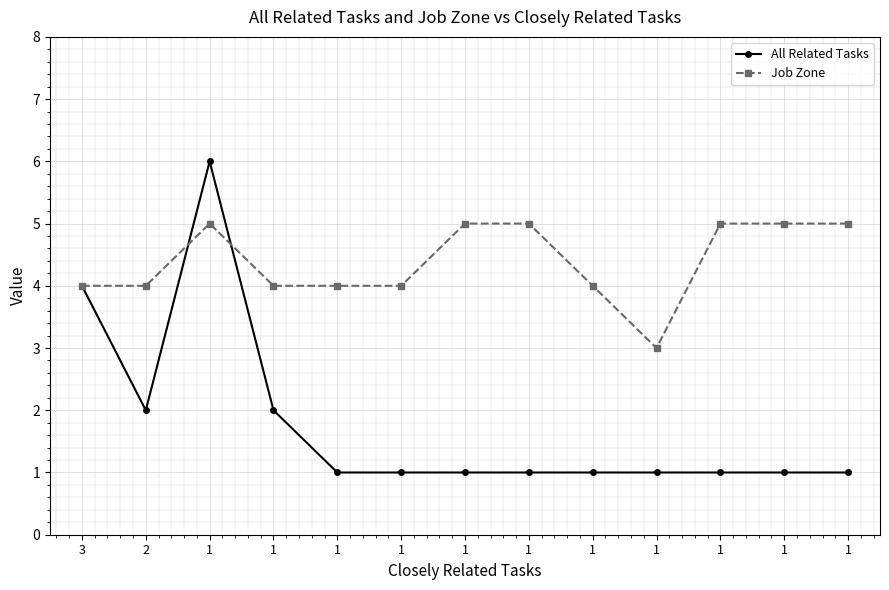

What is the value of the Job Zone point at the 10th from the left?

5